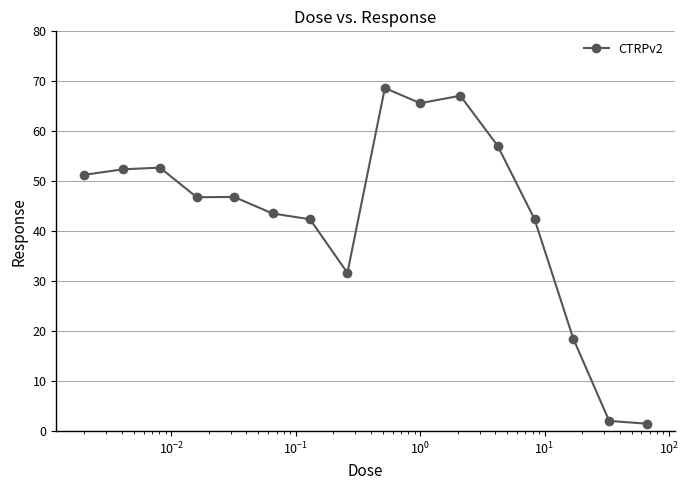

How many lines are shown in the chart?

1